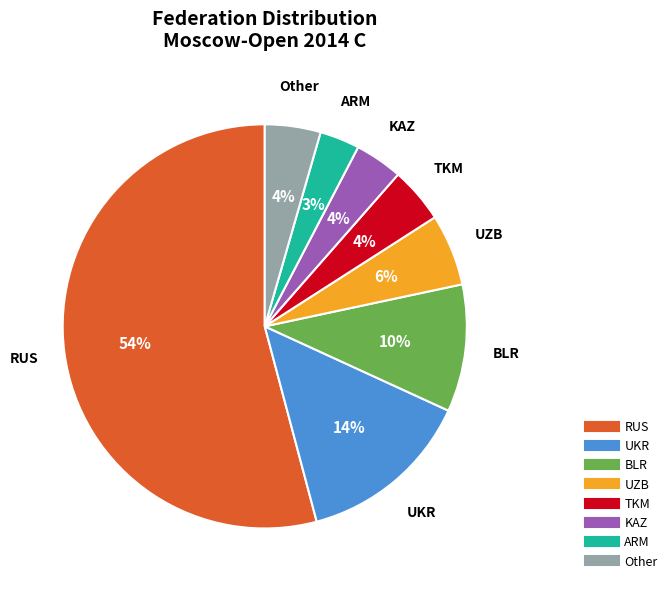

To the nearest percent, what portion does ARM represent?

3%